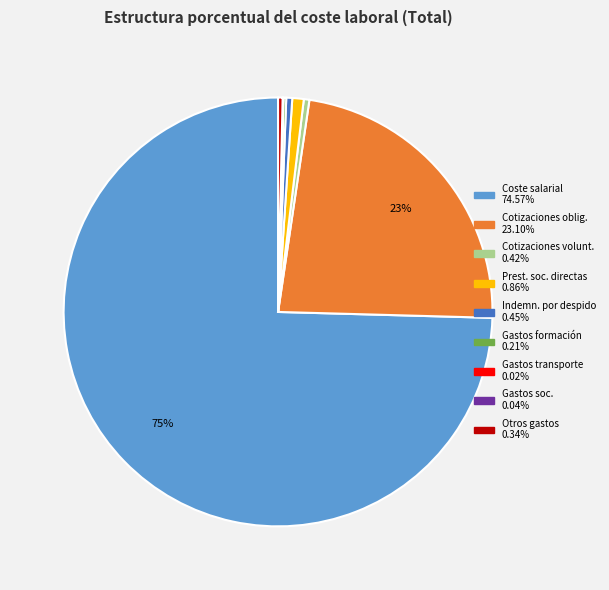

To the nearest percent, what is the average slice percentage?

11%